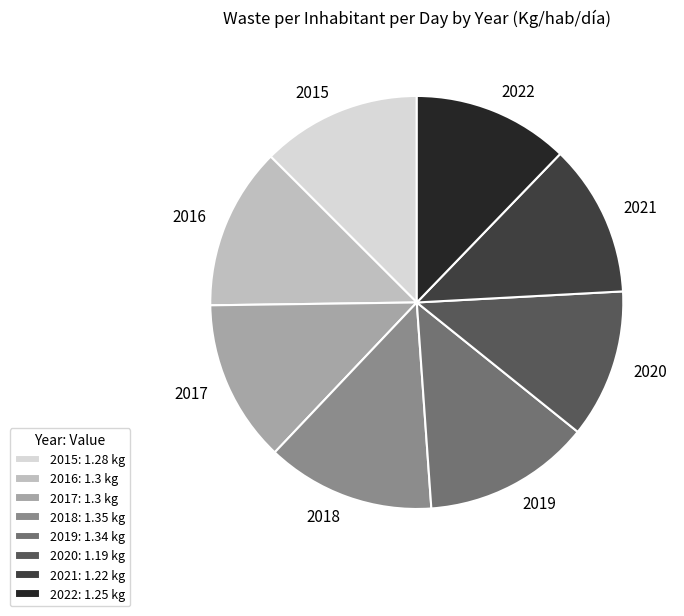

Count the number of slices in the pie.

8